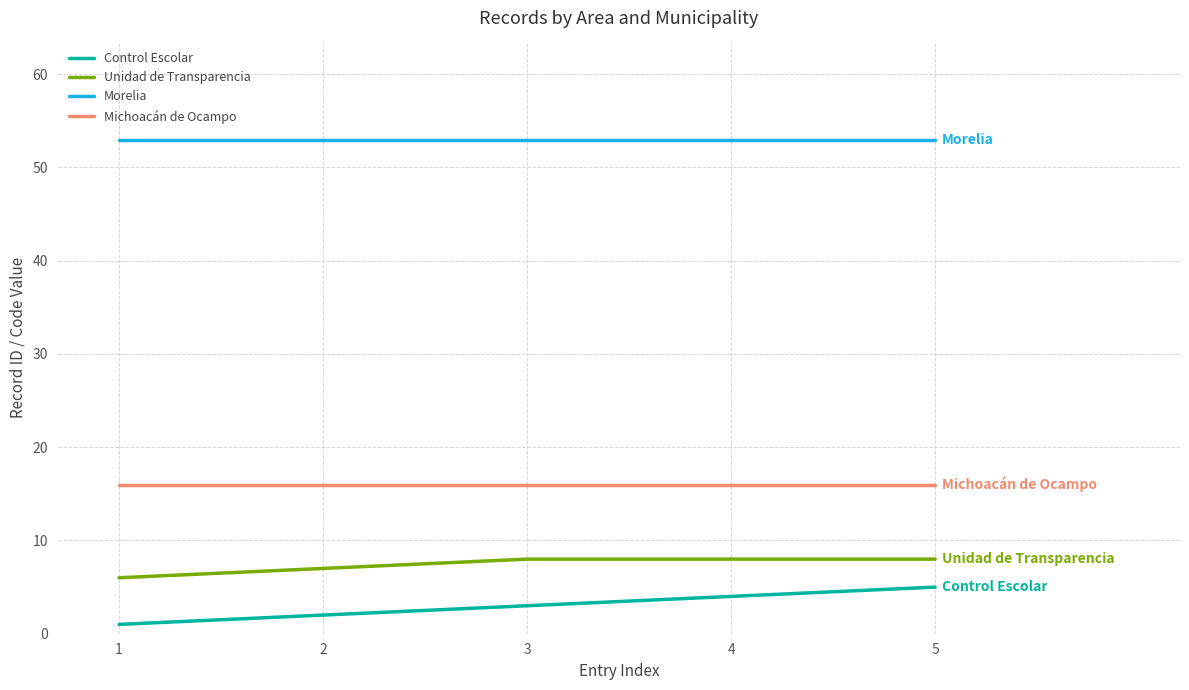

List the series in order of their peak value, lowest first.

Control Escolar, Unidad de Transparencia, Michoacán de Ocampo, Morelia